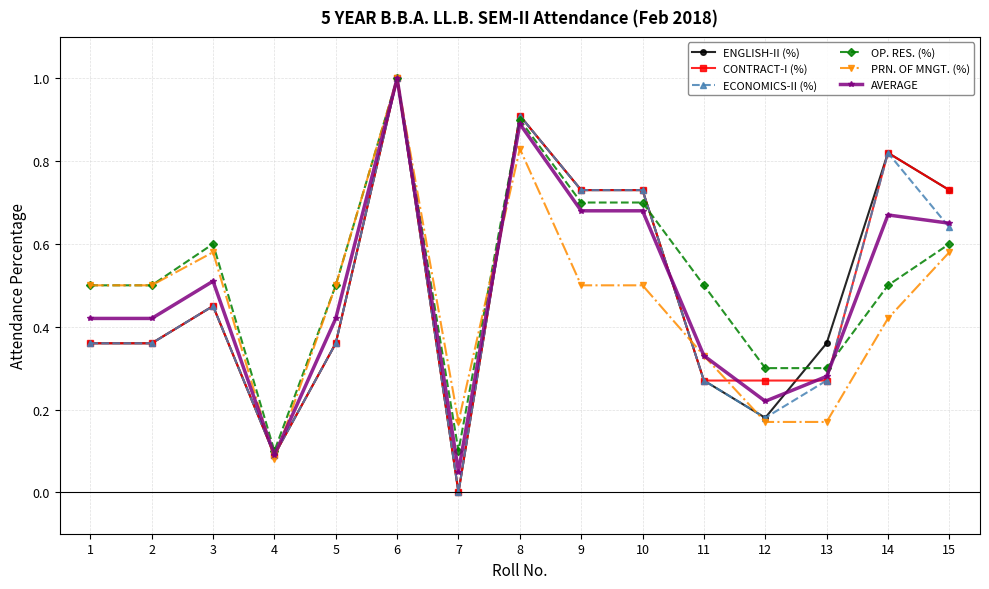

What is the total value across all series at 11?

2.0